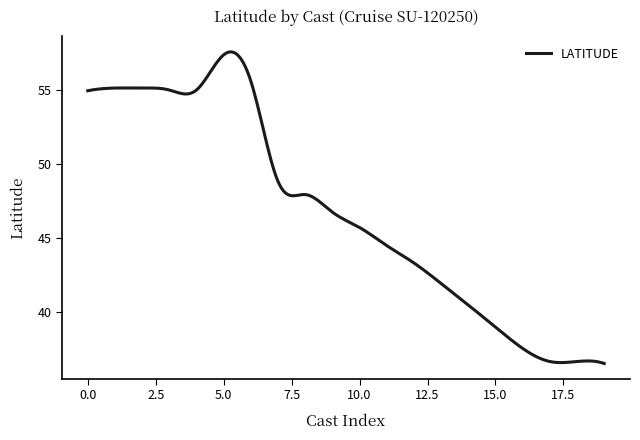

Does the chart display data point markers on the line(s)?

No